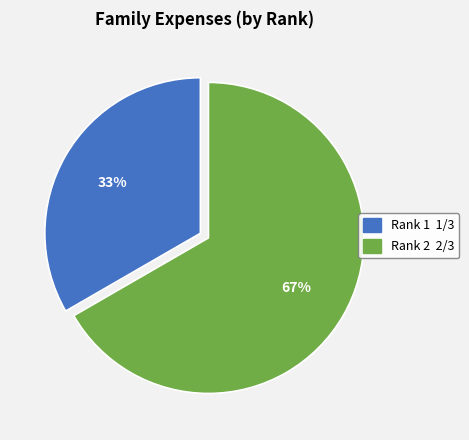

To the nearest percent, what is the combined percentage of Rank 1 and Rank 2?

100%